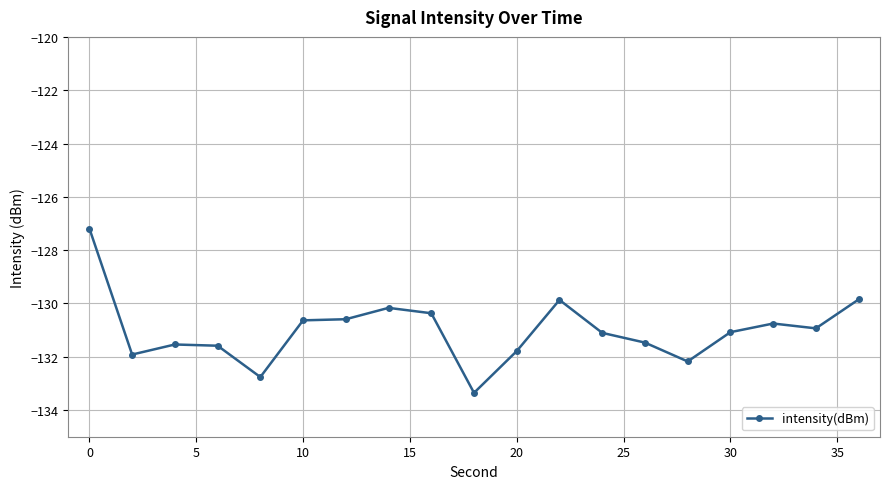

What is the maximum value shown in the chart?

-127.2